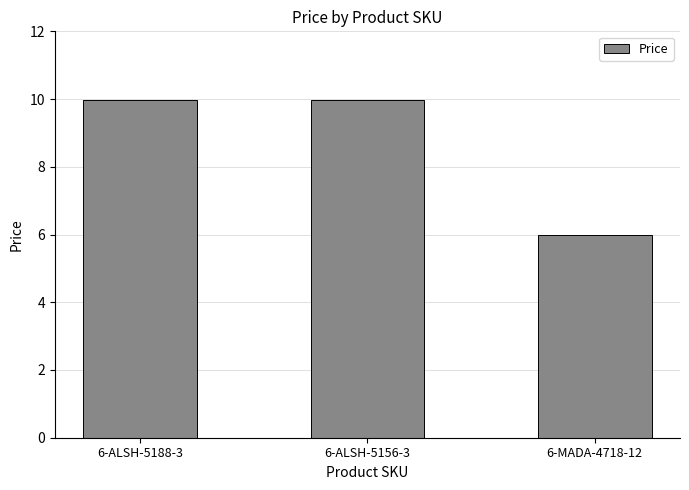

Which has a higher value, 6-ALSH-5156-3 or 6-MADA-4718-12?

6-ALSH-5156-3